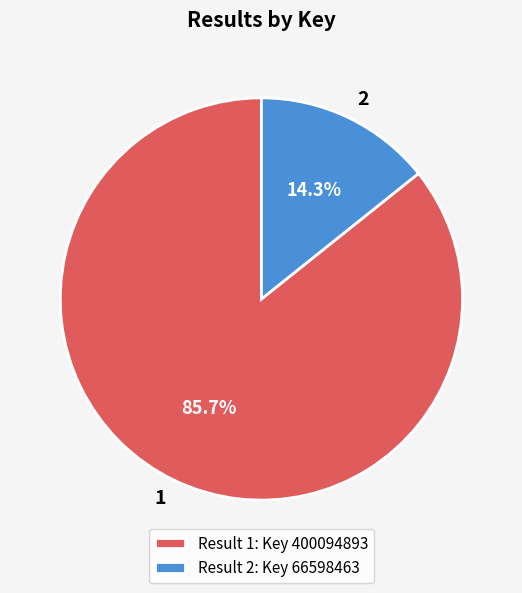

To the nearest percent, what percentage of the pie is 1?

86%